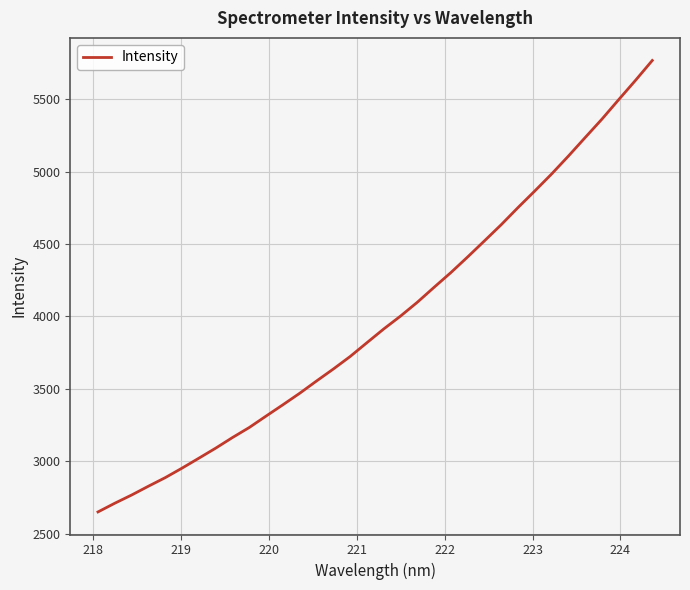

What is the minimum value shown in the chart?

2649.3